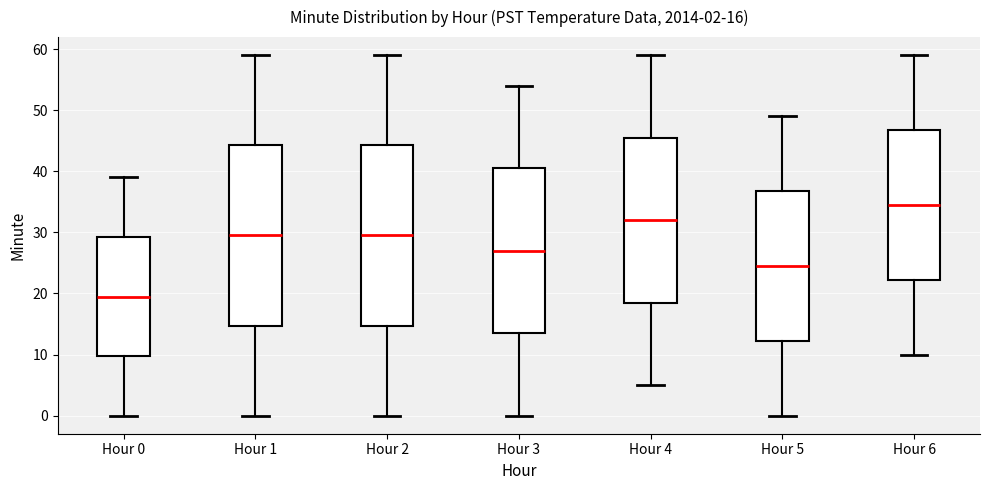

Which box has the lowest median line?

Hour 0